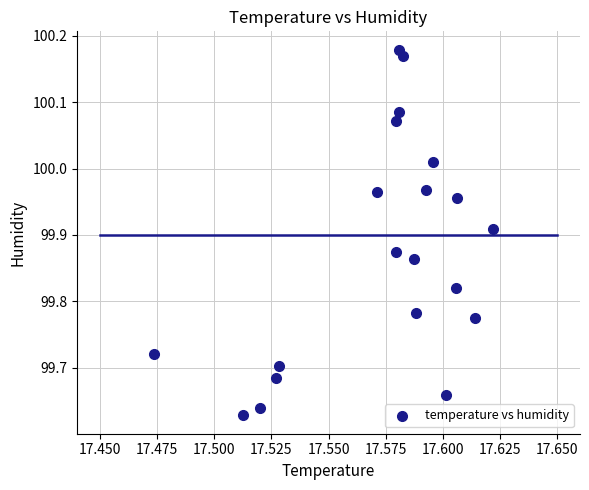

What is the range of Y values (max minus min)?

0.6